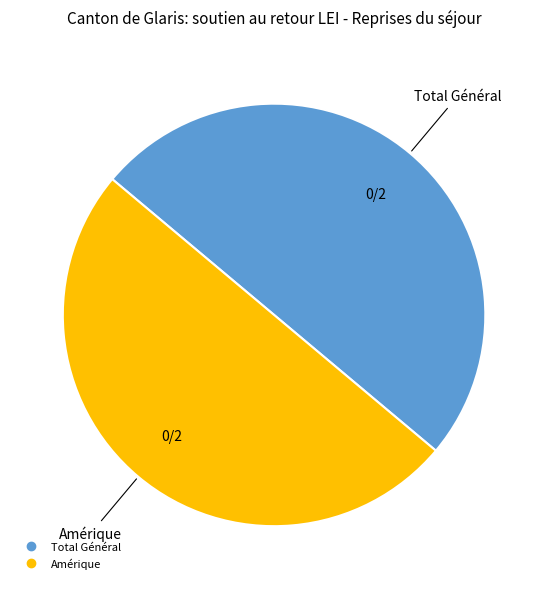

Does any single category account for the majority?

No